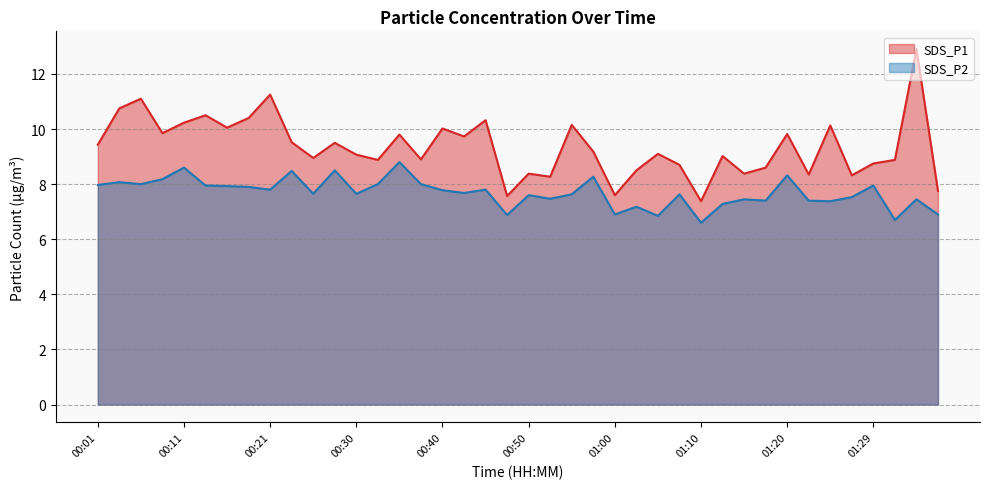

Which has a higher value, 01:20 or 00:11?

00:11